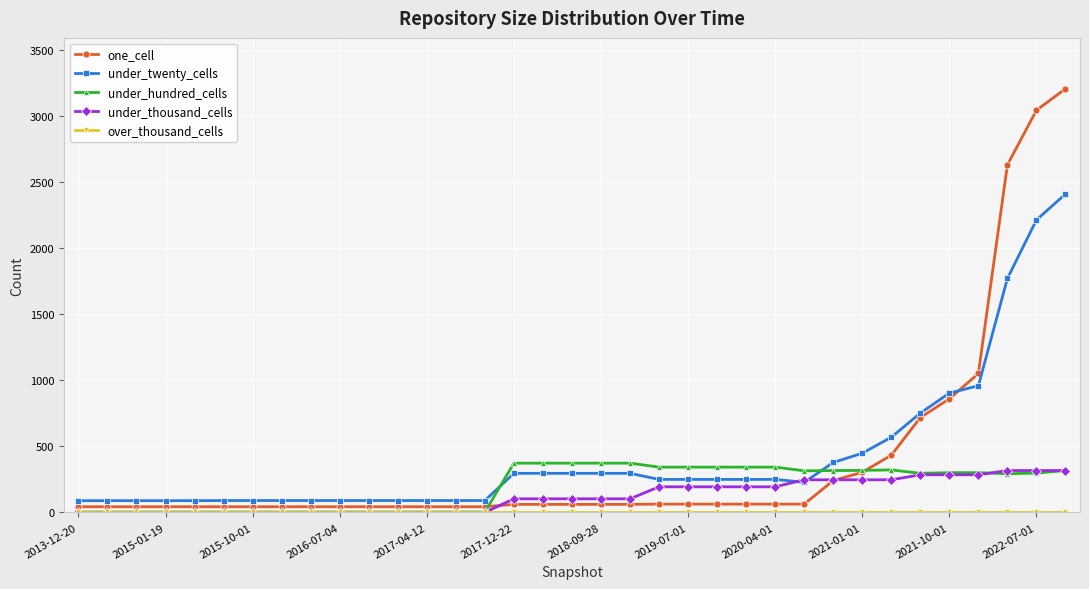

Which series has the widest spread of values?

one_cell